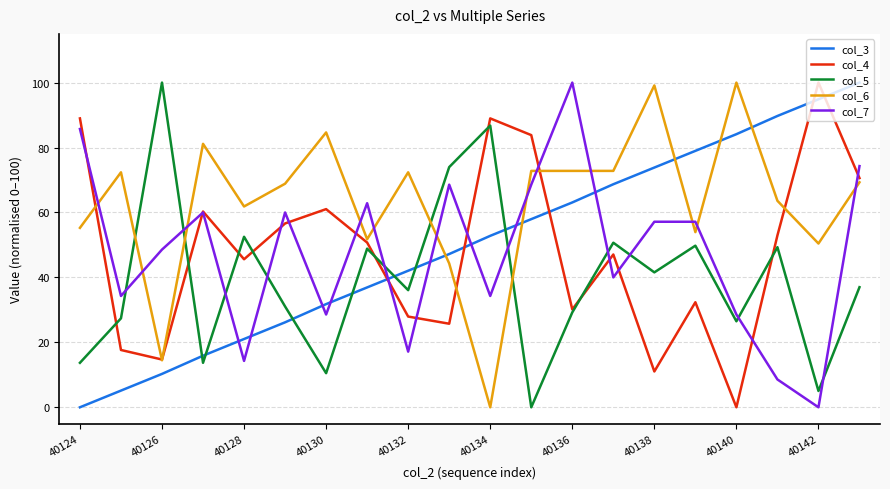

What is the greatest value displayed?

100.0